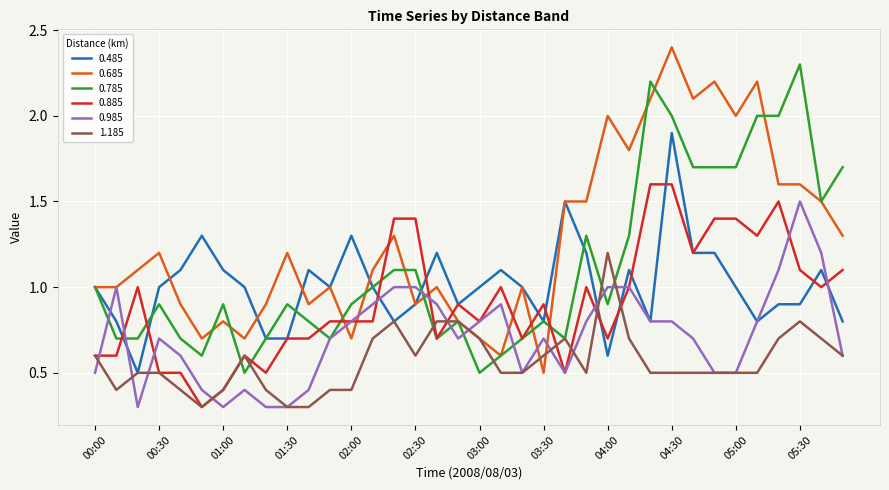

Which series has the largest range (max minus min)?

0.685